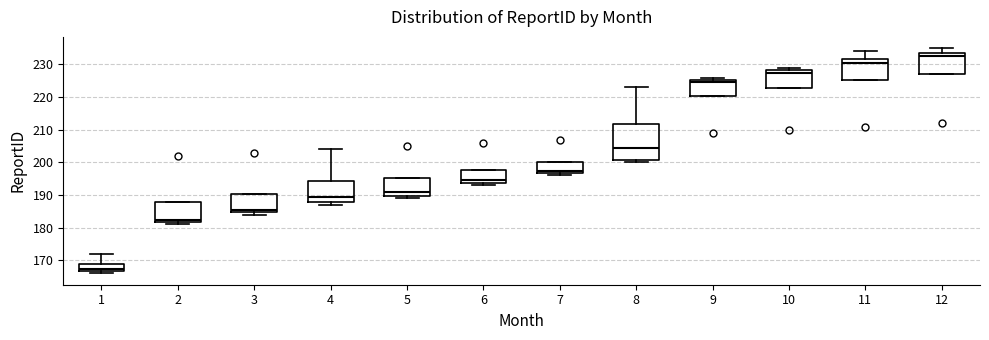

Reading left to right, transcribe this box plot: for each box, give where its median line is, the range the box spans, and where its two whiskers end, as read against the y-axis. The values are not printed on the chart, so give them approximately, as read against the axis.

1: median 168, box 167 to 169, whiskers 166 to 172
2: median 183, box 182 to 188, whiskers 181 to 188
3: median 186, box 185 to 190, whiskers 184 to 190
4: median 190, box 188 to 194, whiskers 187 to 204
5: median 191, box 190 to 195, whiskers 189 to 195
6: median 195, box 194 to 198, whiskers 193 to 198
7: median 198, box 197 to 200, whiskers 196 to 200
8: median 205, box 201 to 212, whiskers 200 to 223
9: median 225 (just below the box's upper edge), box 220 to 225, whiskers 220 to 226
10: median 228 (just below the box's upper edge), box 223 to 228, whiskers 223 to 229
11: median 231, box 225 to 232, whiskers 225 to 234
12: median 233, box 227 to 234, whiskers 227 to 235